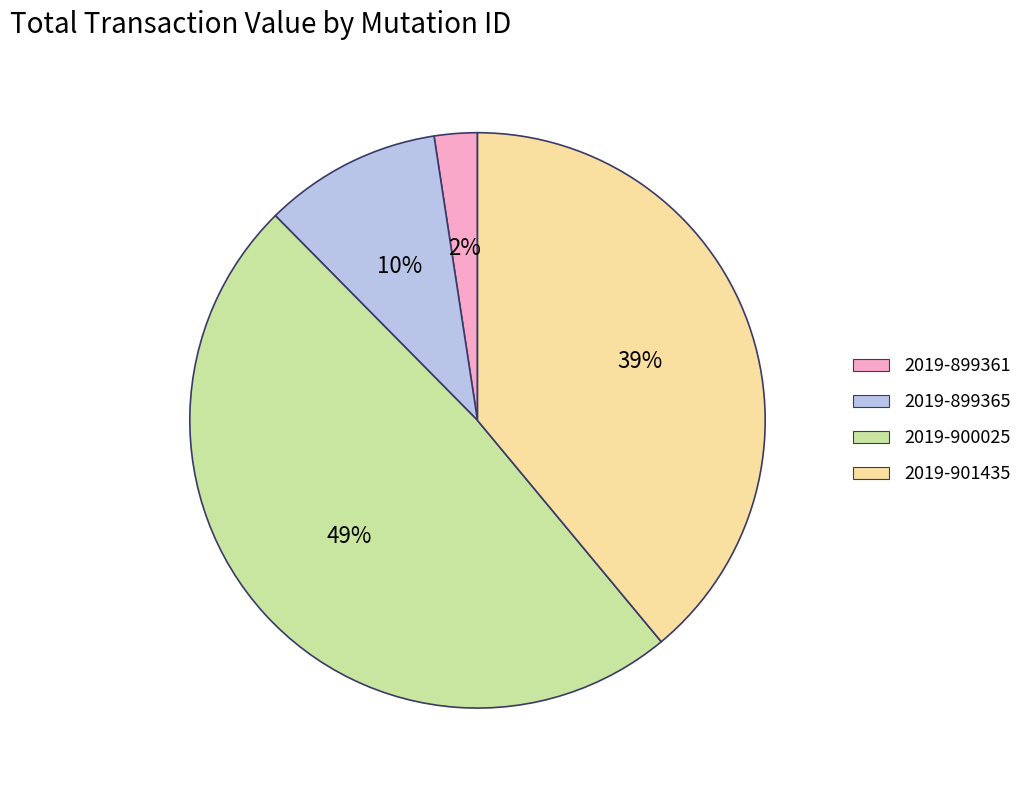

What is the smallest slice in the pie chart?

2019-899361